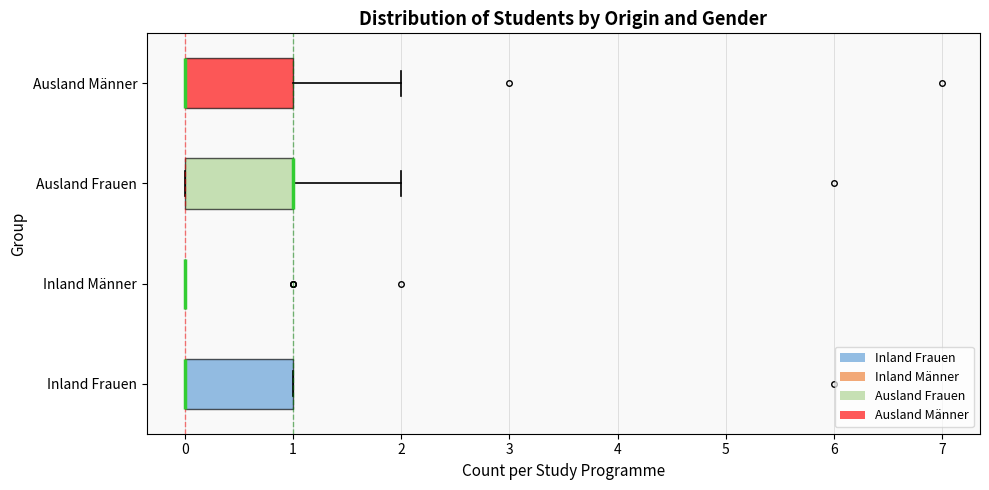

Reading bottom to top, transcribe this box plot: for each box, give where its median line is, the range the box spans, and where its two whiskers end, as read against the x-axis. The values are not printed on the chart, so give them approximately, as read against the axis.

Inland Frauen: median 0 (drawn on the box's left edge), box 0 to 1, whiskers 0 to 1
Inland Männer: box collapsed to a line at 0, whiskers 0 to 0
Ausland Frauen: median 1 (drawn on the box's right edge), box 0 to 1, whiskers 0 to 2
Ausland Männer: median 0 (drawn on the box's left edge), box 0 to 1, whiskers 0 to 2